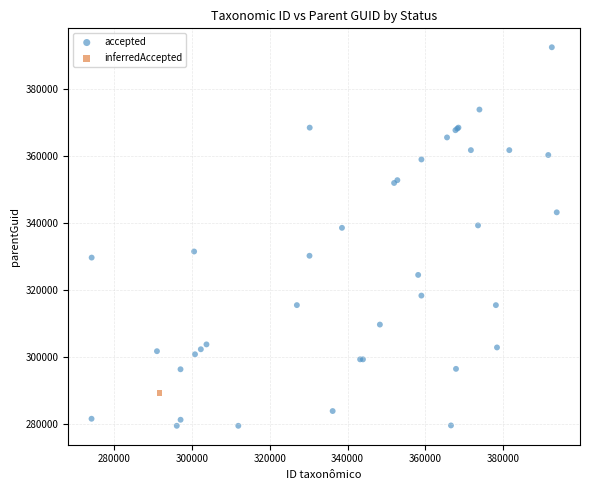

What are all the series names shown in the legend?

accepted, inferredAccepted